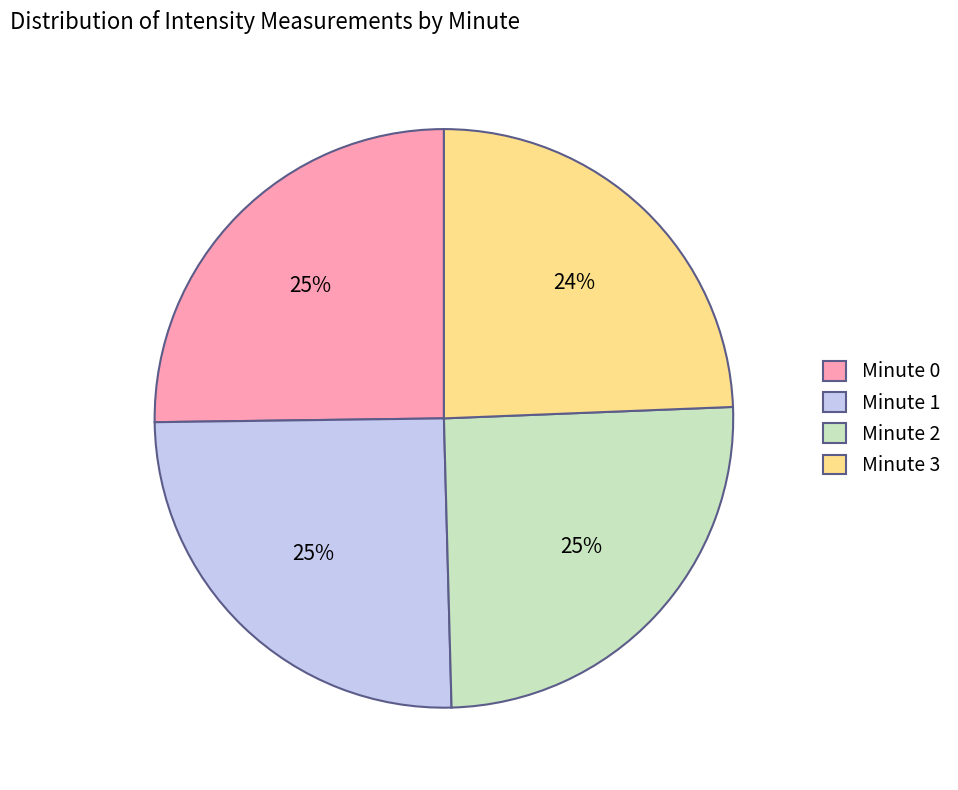

What is the smallest slice in the pie chart?

Minute 3